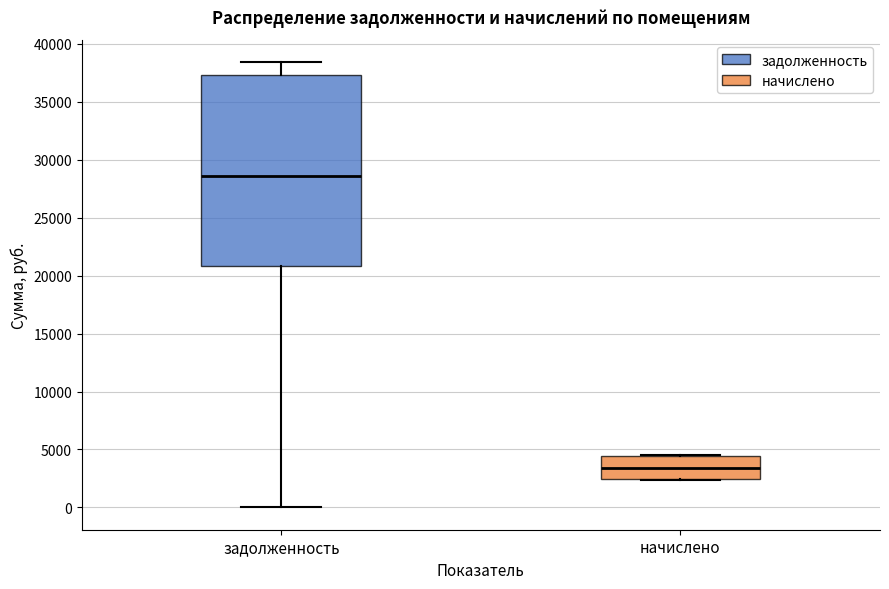

Which box has the highest median line?

задолженность